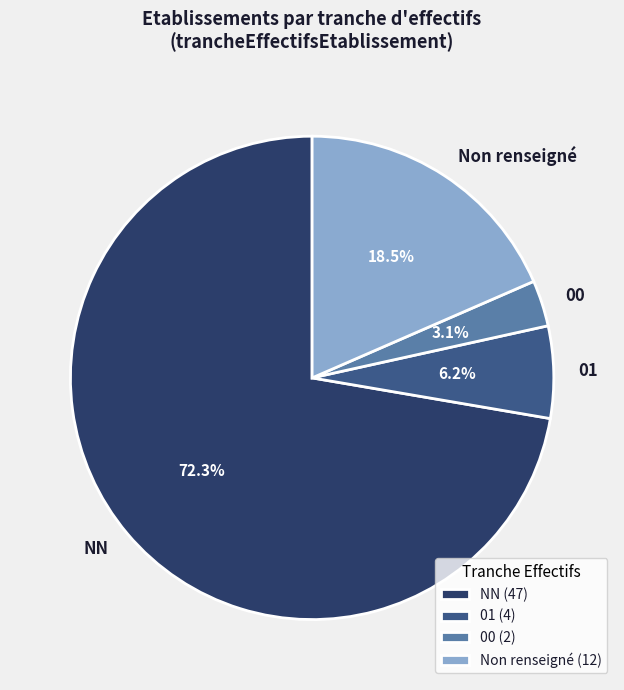

Does any single category account for the majority?

Yes